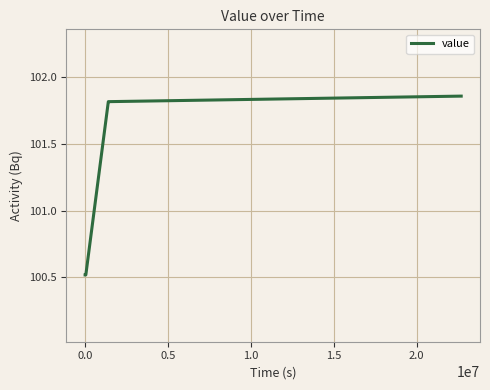

True or false: there are more than 2 points higher than both neighbors.

False